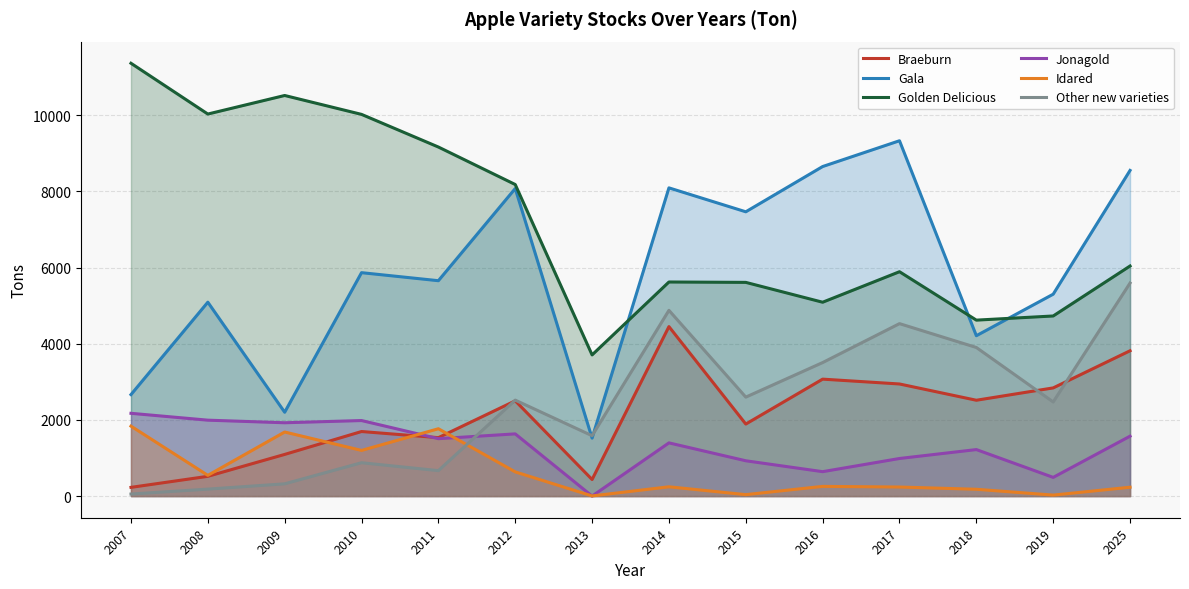

How many lines are shown in the chart?

6